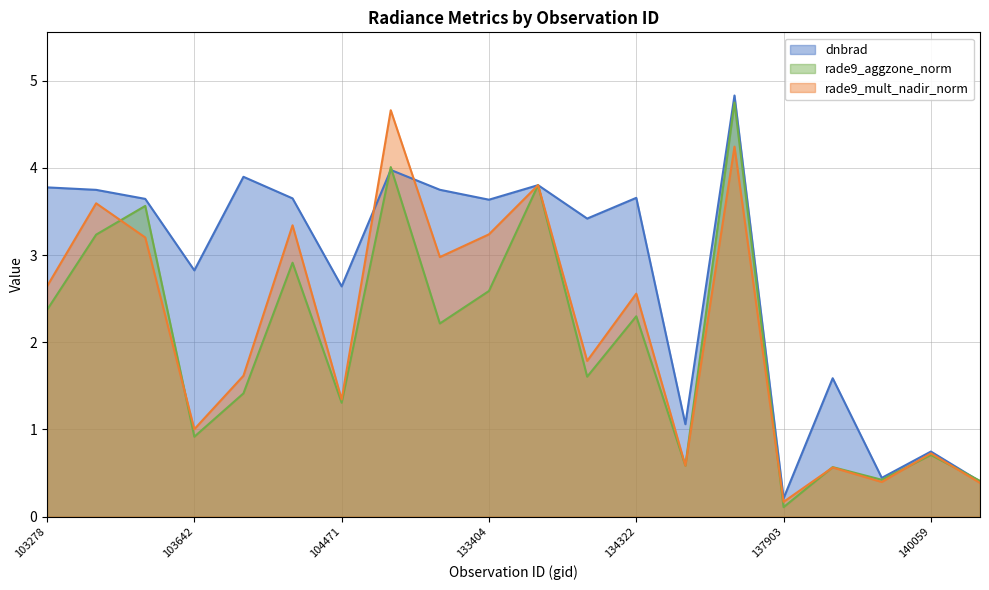

What is the difference between the maximum and second lowest values in the rade9_mult_nadir_norm series?

4.3